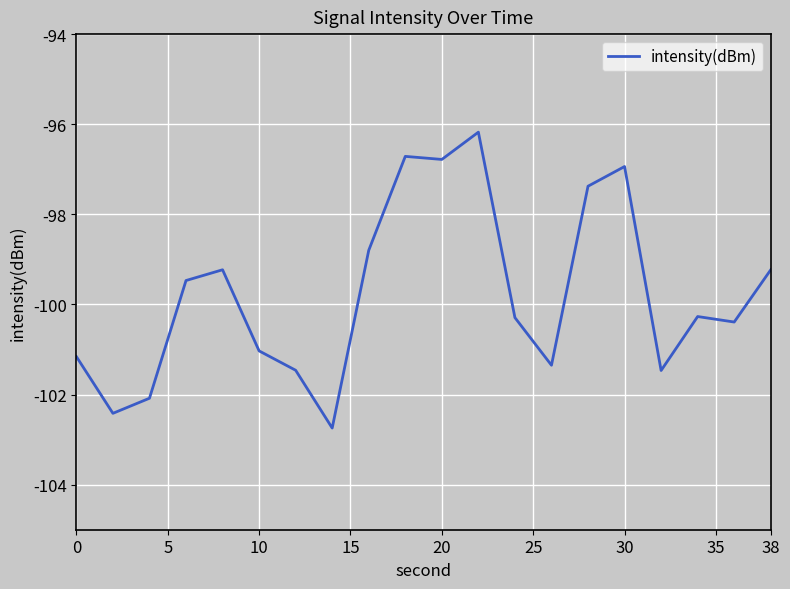

What is the greatest value displayed?

-96.2